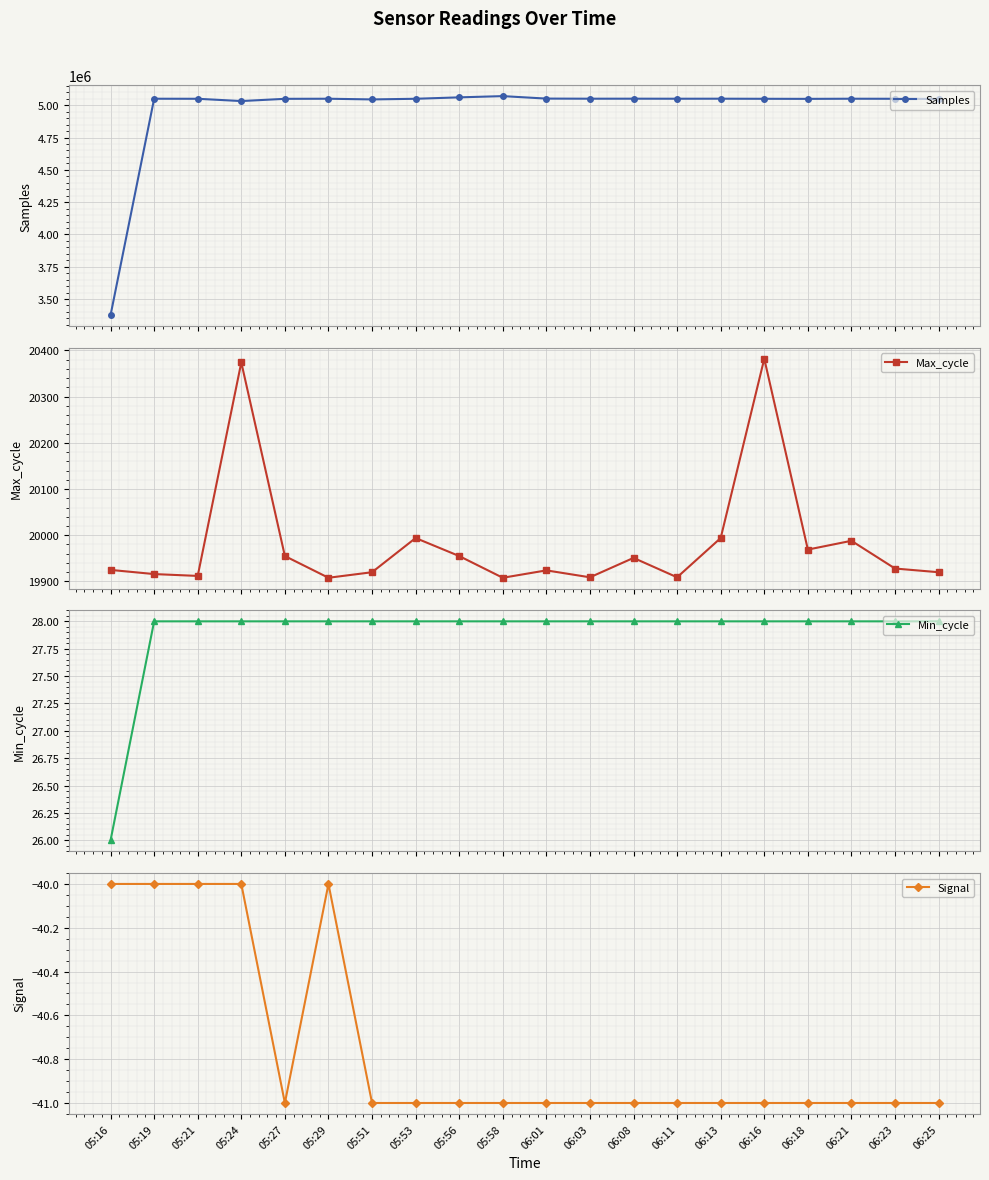

Rank the series at 05:27 from highest to lowest value.

Samples, Max_cycle, Min_cycle, Signal